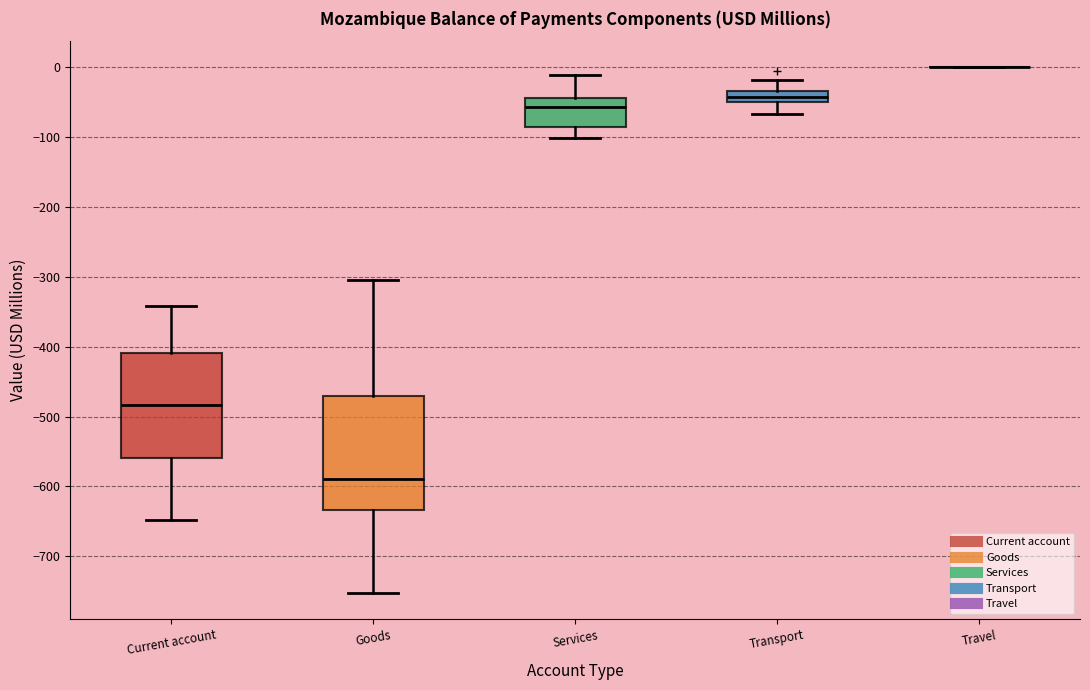

Where is the upper edge of the box for Transport on the y-axis? The values are not printed on the chart, so give them approximately, as read against the axis.

-30